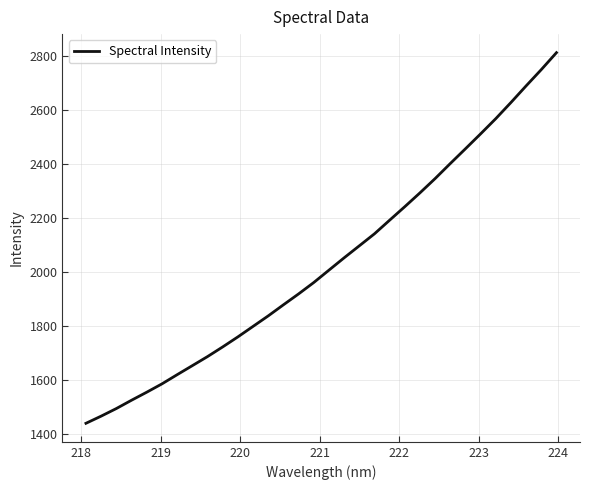

What is the smallest value displayed?

1438.5